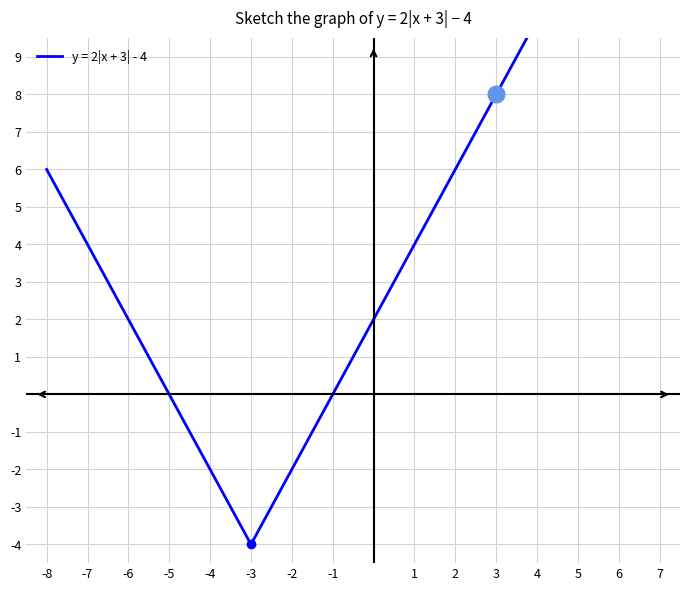

What is the average value?

2